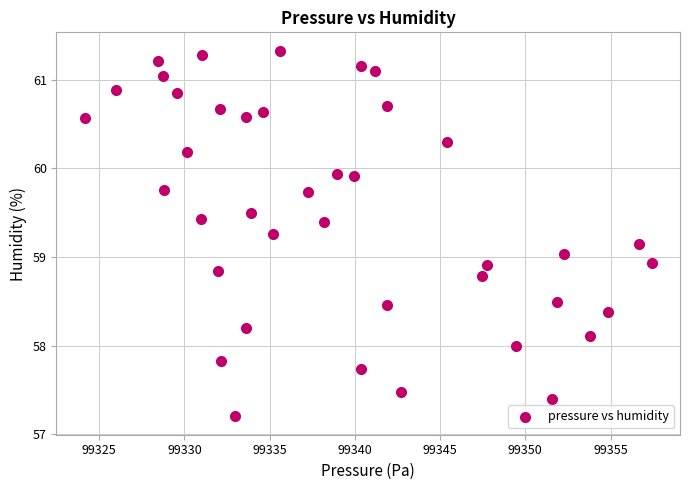

What is the range of Y values (max minus min)?

4.1